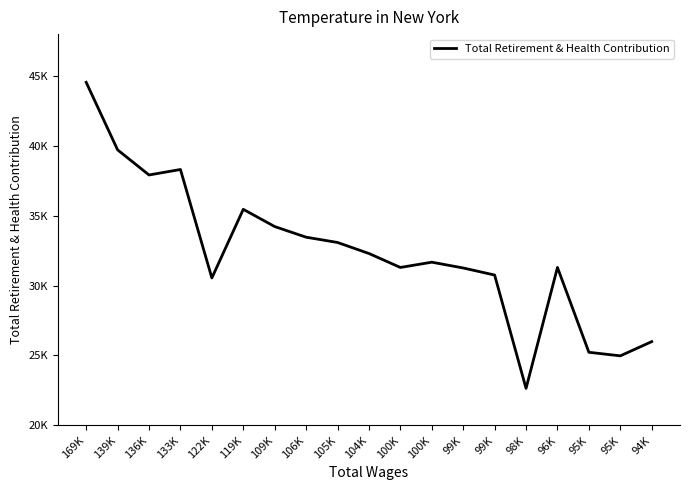

At which category does the data reach its first local valley?

136K